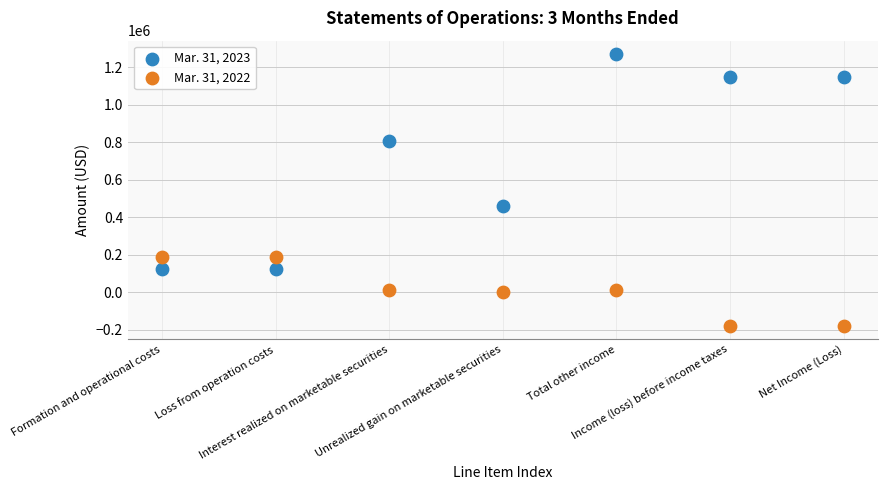

Across all series, what Y value is closest to 544457?

461067